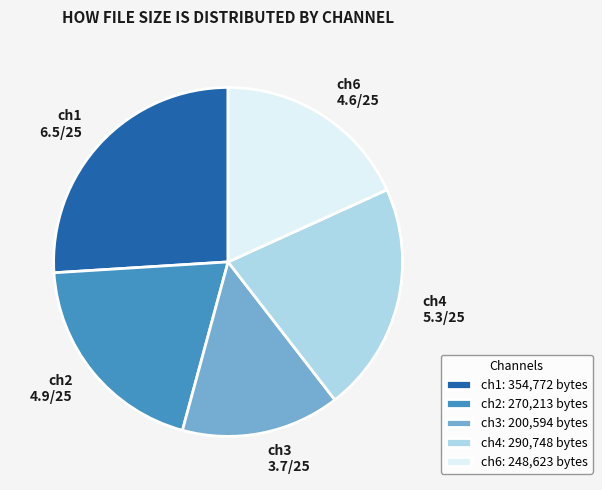

Rank the categories by value from lowest to highest.

ch3, ch6, ch2, ch4, ch1